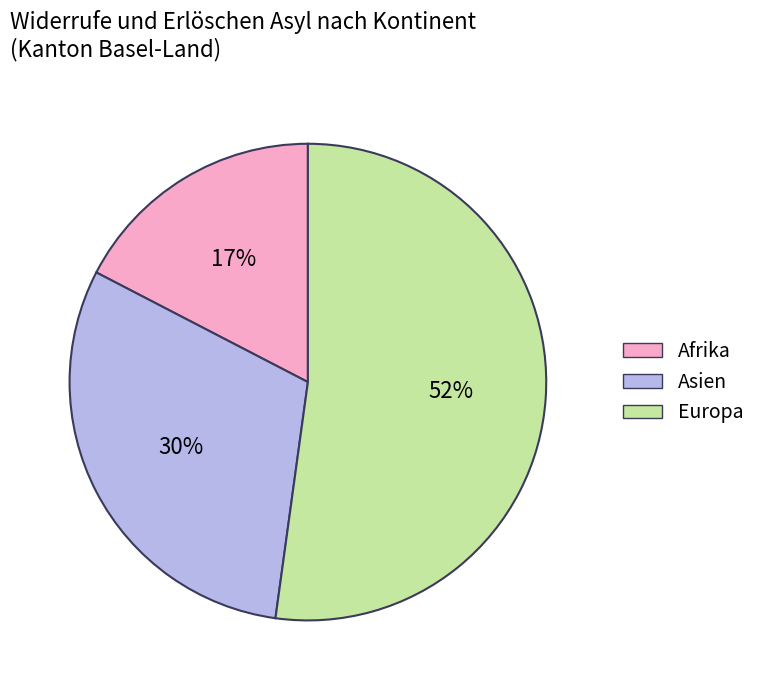

How many segments does this pie chart have?

3